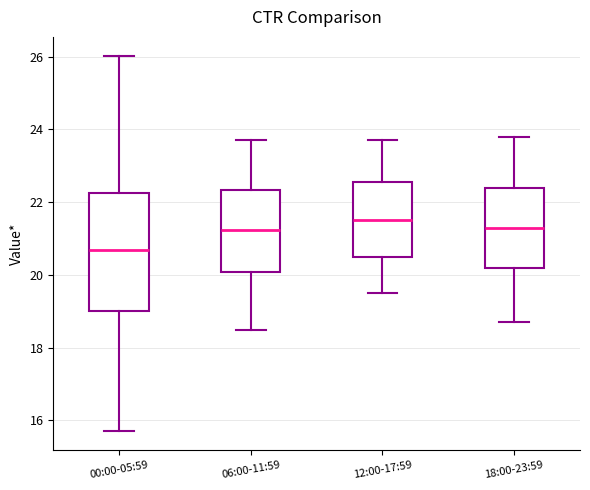

Reading left to right, transcribe this box plot: for each box, give where its median line is, the range the box spans, and where its two whiskers end, as read against the y-axis. The values are not printed on the chart, so give them approximately, as read against the axis.

00:00-05:59: median 20.8, box 19.0 to 22.2, whiskers 15.8 to 26.0
06:00-11:59: median 21.2, box 20.0 to 22.4, whiskers 18.6 to 23.8
12:00-17:59: median 21.6, box 20.6 to 22.6, whiskers 19.6 to 23.8
18:00-23:59: median 21.4, box 20.2 to 22.4, whiskers 18.8 to 23.8